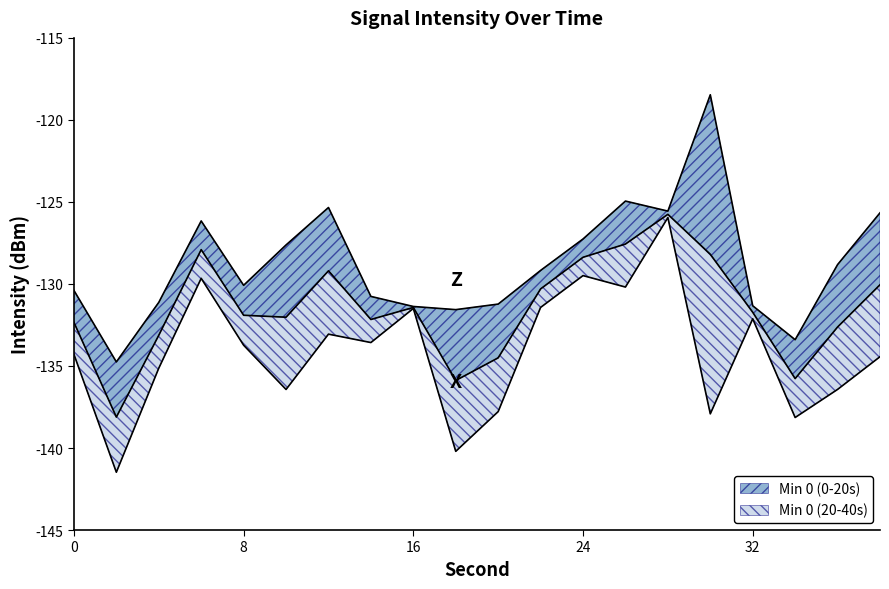

What is the spread (max minus min) of values at 8?

3.7